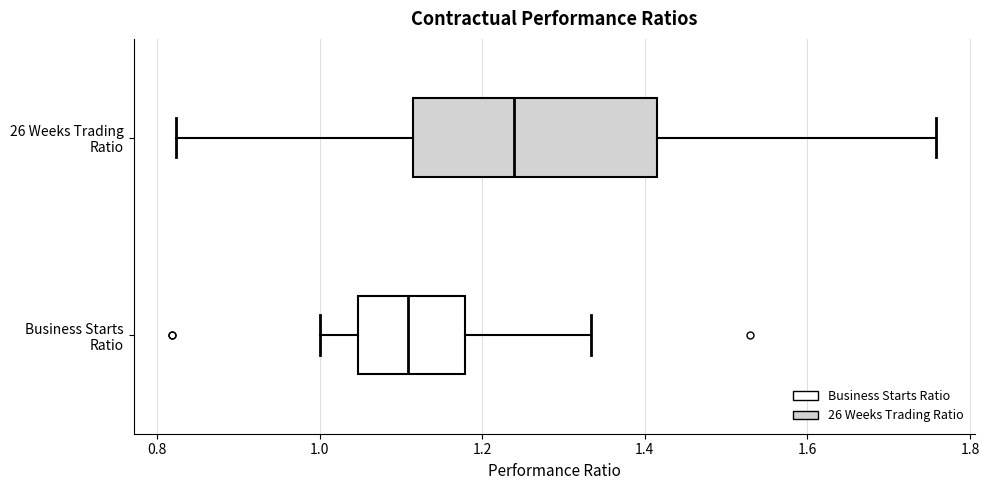

Which box is the widest, from its left edge to its right edge?

26 Weeks Trading Ratio